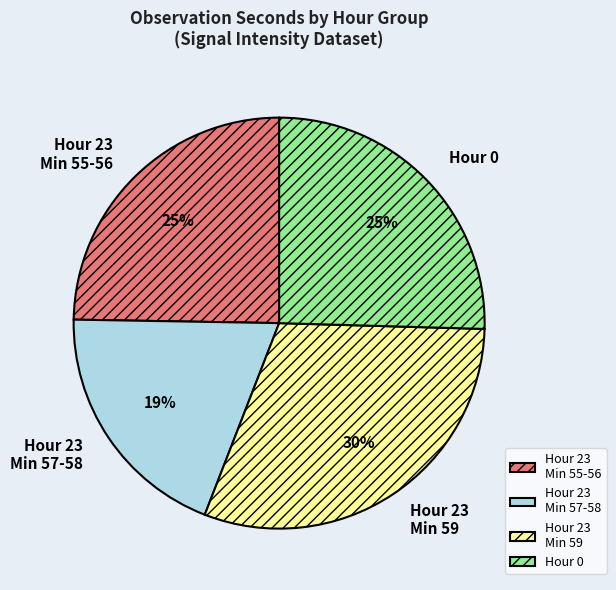

Which category has the smallest portion of the pie?

Hour 23 Min 57-58